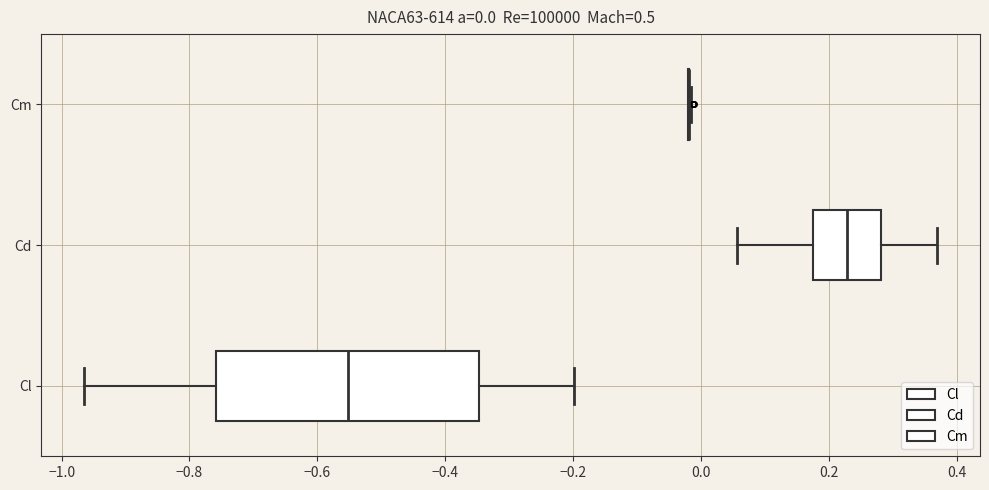

Comparing the boxes themselves (not the whiskers), which one is the widest?

Cl